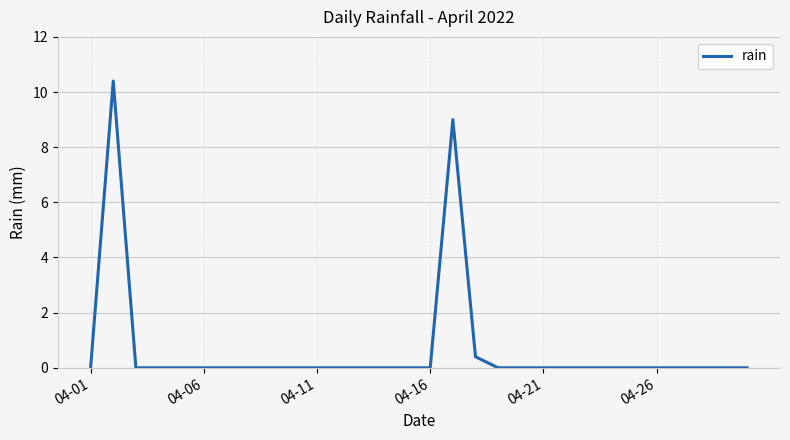

What is the maximum value shown in the chart?

10.4